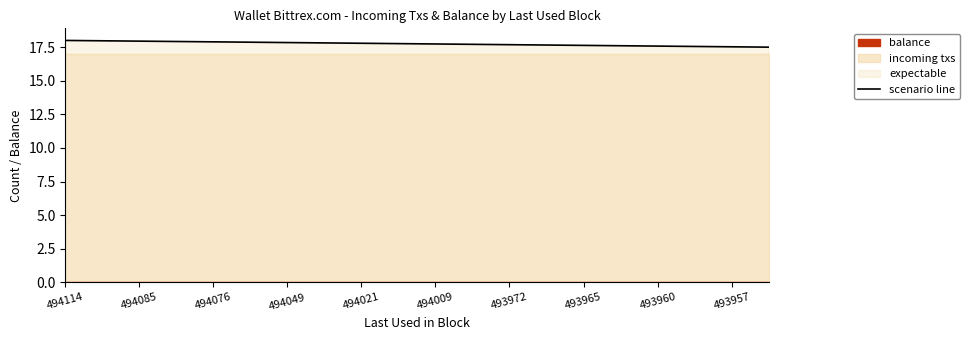

True or false: scenario line has a value of 6.0 at 494049.

False